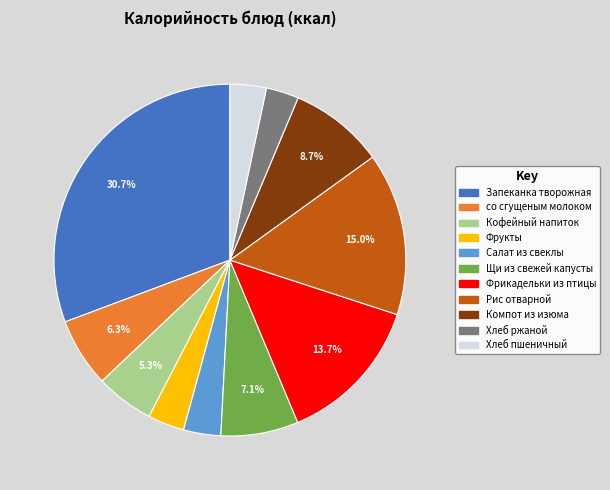

Which slice is the largest?

Запеканка творожная